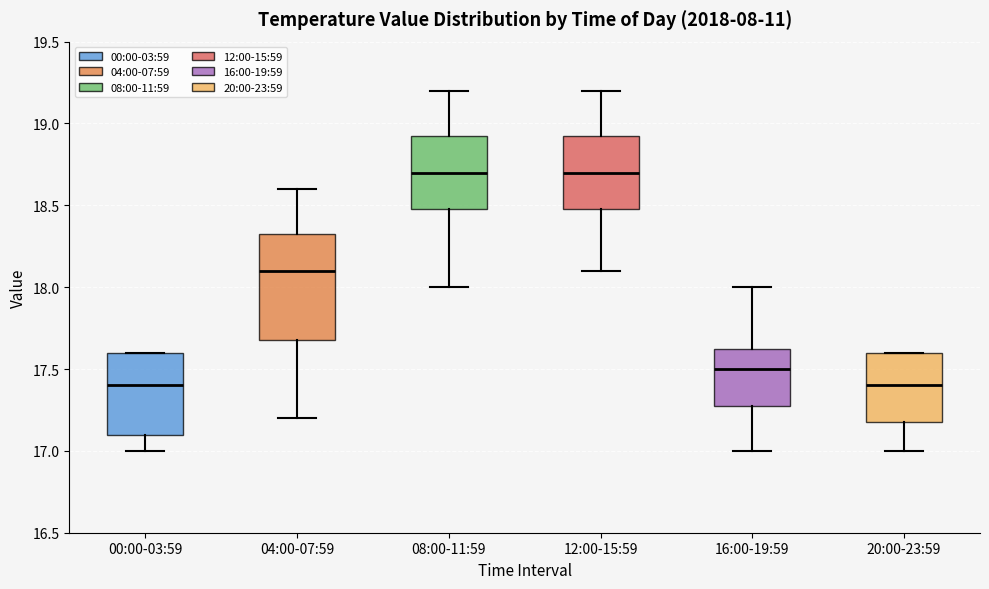

Reading left to right, transcribe this box plot: for each box, give where its median line is, the range the box spans, and where its two whiskers end, as read against the y-axis. The values are not printed on the chart, so give them approximately, as read against the axis.

00:00-03:59: median 17.40, box 17.10 to 17.60, whiskers 17.00 to 17.60
04:00-07:59: median 18.10, box 17.70 to 18.35, whiskers 17.20 to 18.60
08:00-11:59: median 18.70, box 18.50 to 18.95, whiskers 18.00 to 19.20
12:00-15:59: median 18.70, box 18.50 to 18.95, whiskers 18.10 to 19.20
16:00-19:59: median 17.50, box 17.30 to 17.65, whiskers 17.00 to 18.00
20:00-23:59: median 17.40, box 17.20 to 17.60, whiskers 17.00 to 17.60